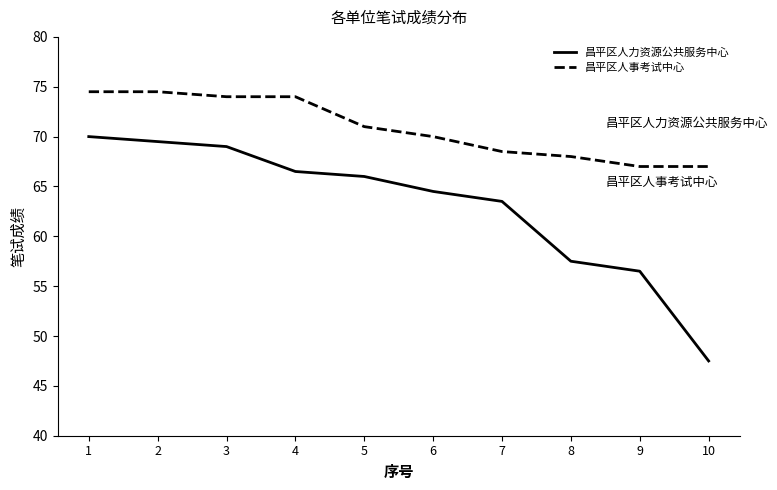

What is the highest value of the 昌平区人力资源公共服务中心 series?

70.0